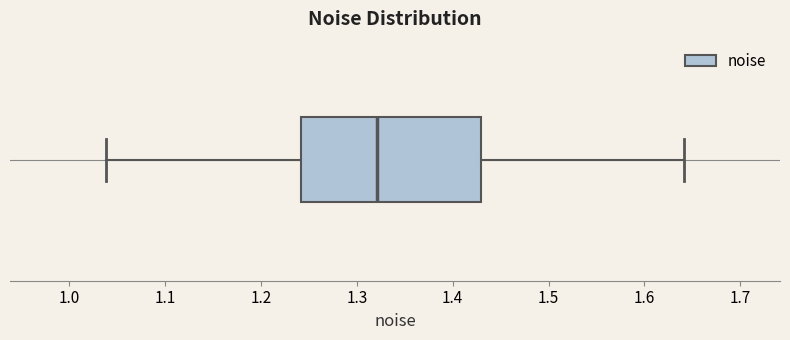

Where does the median line of the box sit on the x-axis? The values are not printed on the chart, so give them approximately, as read against the axis.

1.32